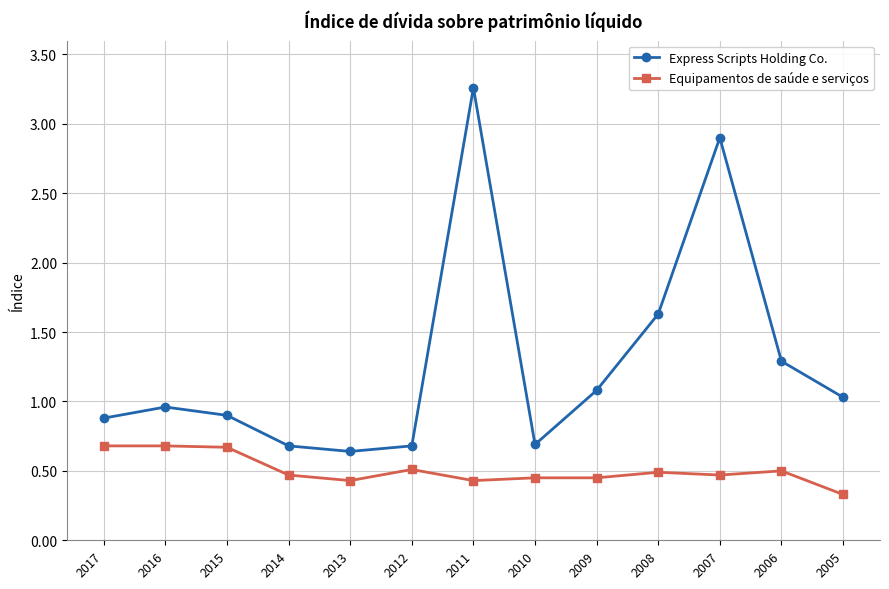

The Express Scripts Holding Co. series shows 1.0 at 2016. True or false?

True